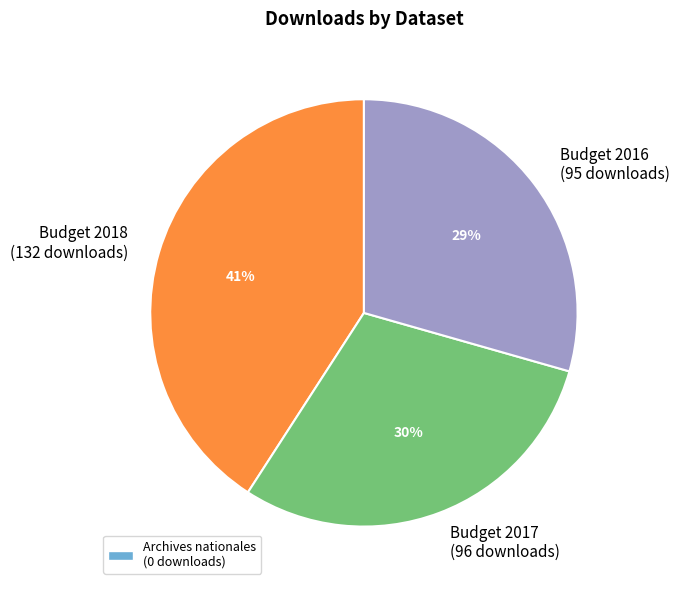

Does any single category account for the majority?

No